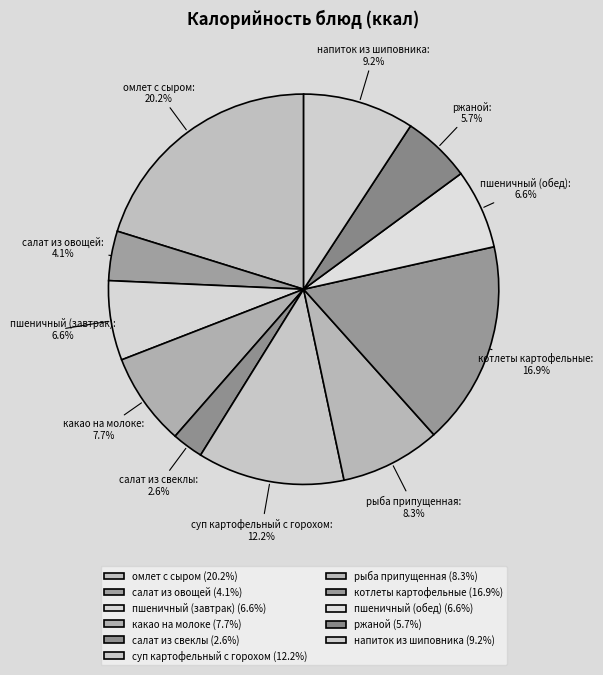

To the nearest percent, what percentage of the pie is рыба припущенная?

8%